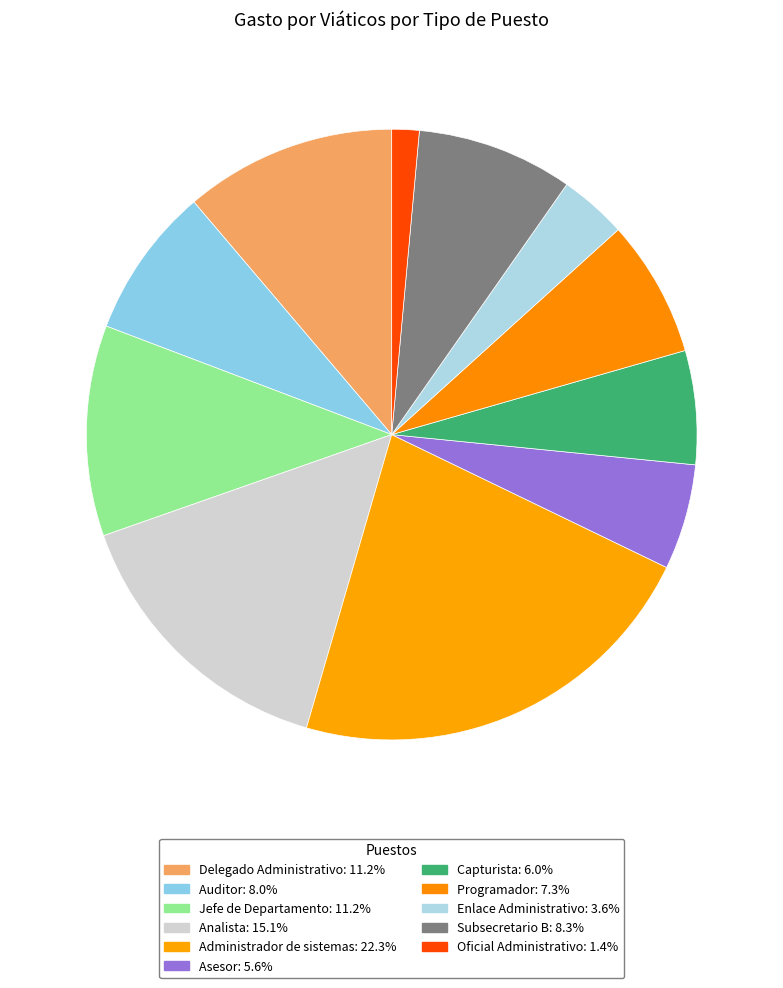

How many slices are in this pie chart?

11